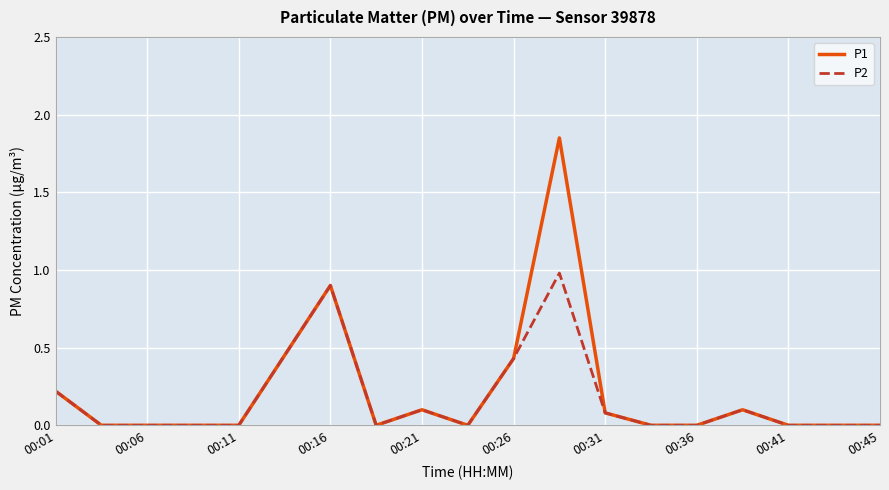

What is the highest value of the P2 series?

1.0